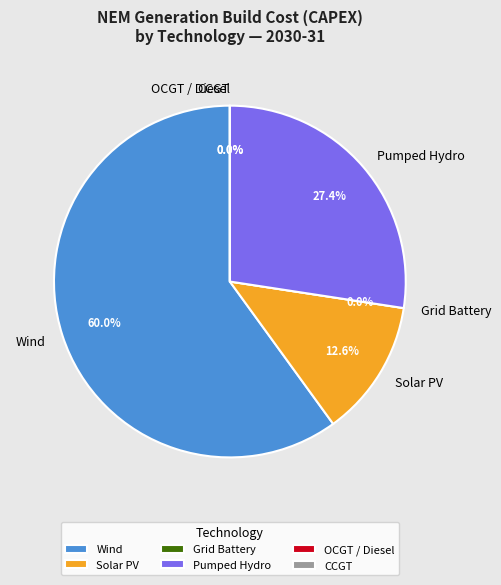

Is it true that OCGT / Diesel is 12% of the pie?

False